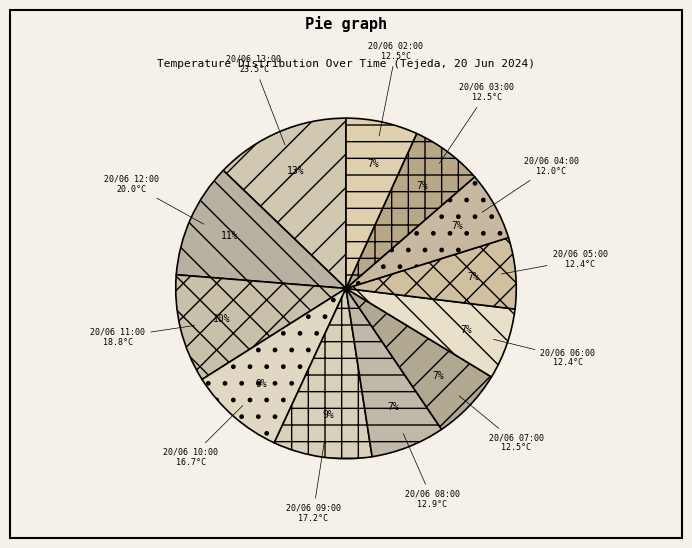

Approximately how many times larger is the value at 20/06 08:00 compared to 20/06 11:00?

0.7